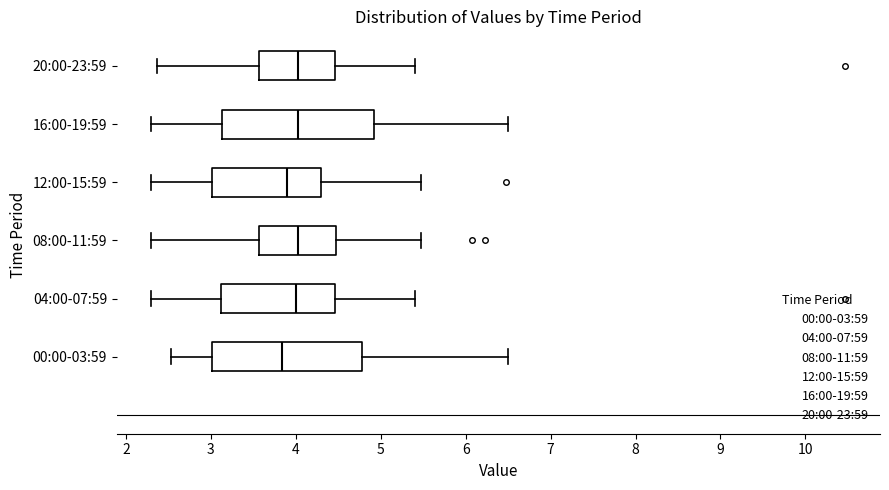

Reading bottom to top, transcribe this box plot: for each box, give where its median line is, the range the box spans, and where its two whiskers end, as read against the x-axis. The values are not printed on the chart, so give them approximately, as read against the axis.

00:00-03:59: median 3.8, box 3.0 to 4.8, whiskers 2.5 to 6.5
04:00-07:59: median 4.0, box 3.1 to 4.5, whiskers 2.3 to 5.4
08:00-11:59: median 4.0, box 3.6 to 4.5, whiskers 2.3 to 5.5
12:00-15:59: median 3.9, box 3.0 to 4.3, whiskers 2.3 to 5.5
16:00-19:59: median 4.0, box 3.1 to 4.9, whiskers 2.3 to 6.5
20:00-23:59: median 4.0, box 3.6 to 4.5, whiskers 2.4 to 5.4